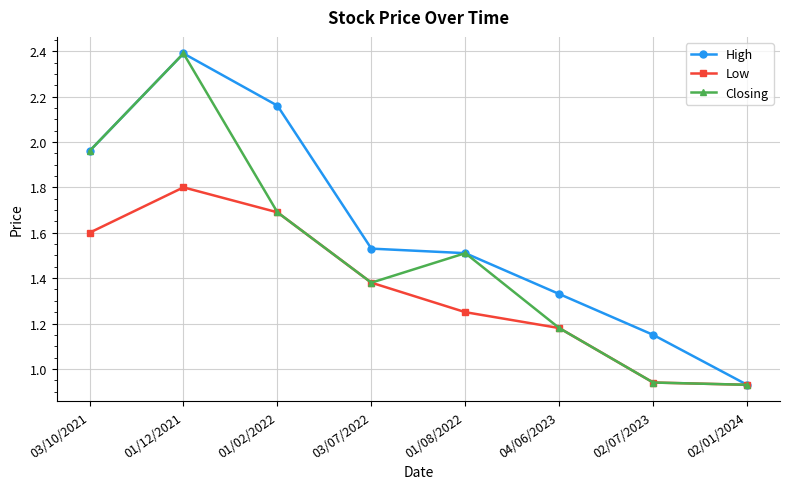

Rank the series by their average value, from highest to lowest.

High, Closing, Low